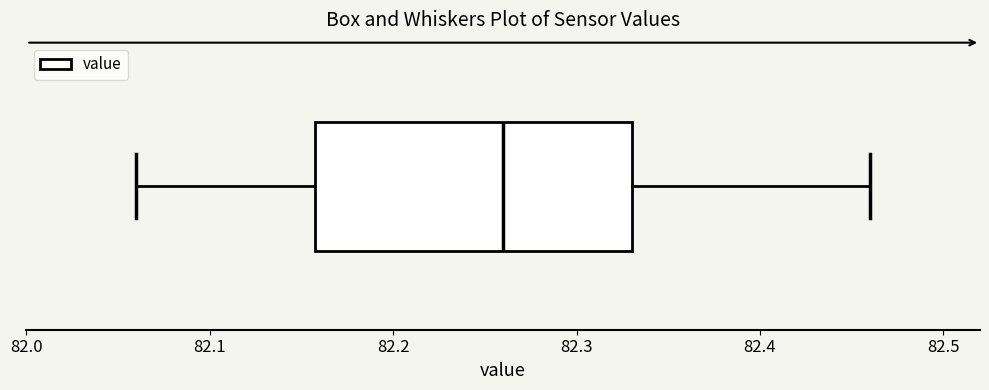

Read this box plot against the x-axis: the position of the median line, the range covered by the box, and the ends of both whiskers. The values are not printed on the chart, so give them approximately, as read against the axis.

median 82.26, box 82.16 to 82.33, whiskers 82.06 to 82.46